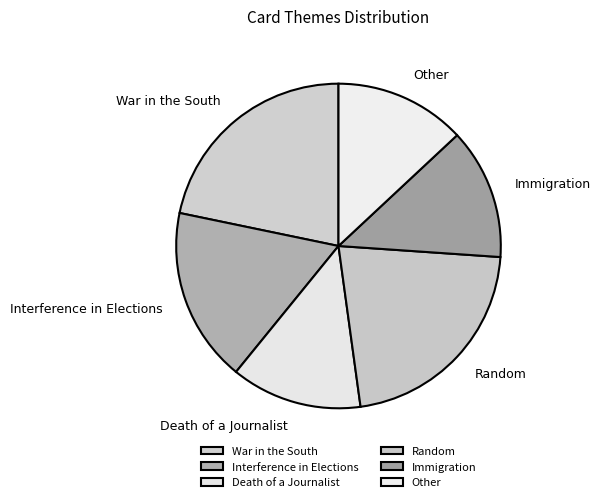

Approximately how many times larger is the value at Interference in Elections compared to Death of a Journalist?

1.3